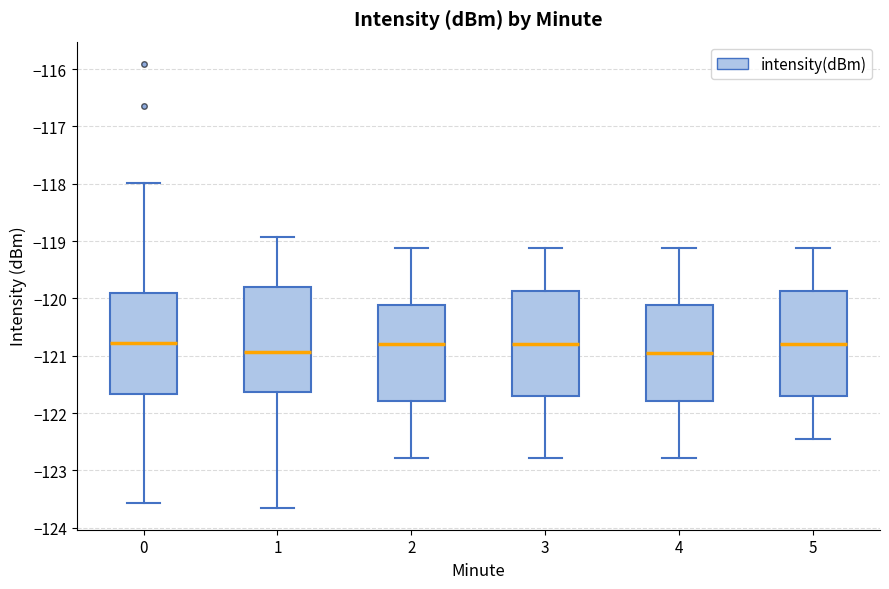

Where does the median line of the box at x = 5 sit on the y-axis? The values are not printed on the chart, so give them approximately, as read against the axis.

-120.8